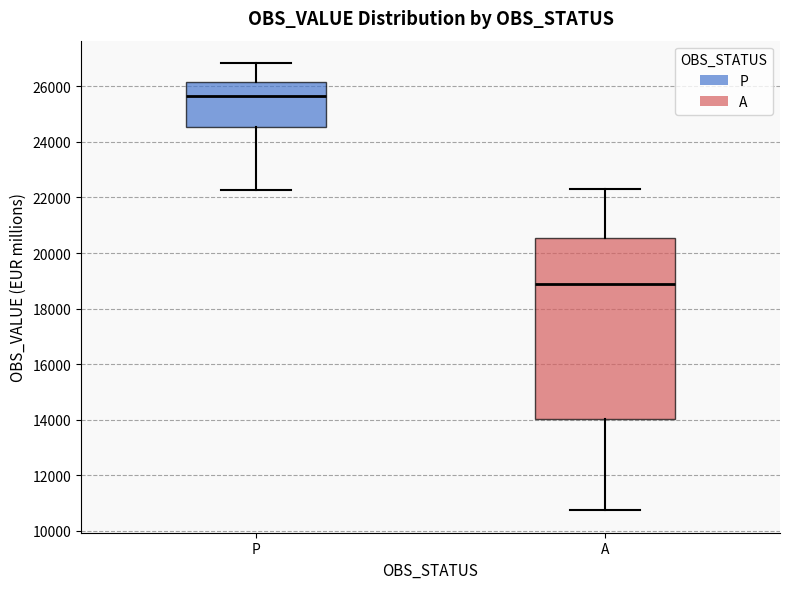

Which box's median line is the highest?

P